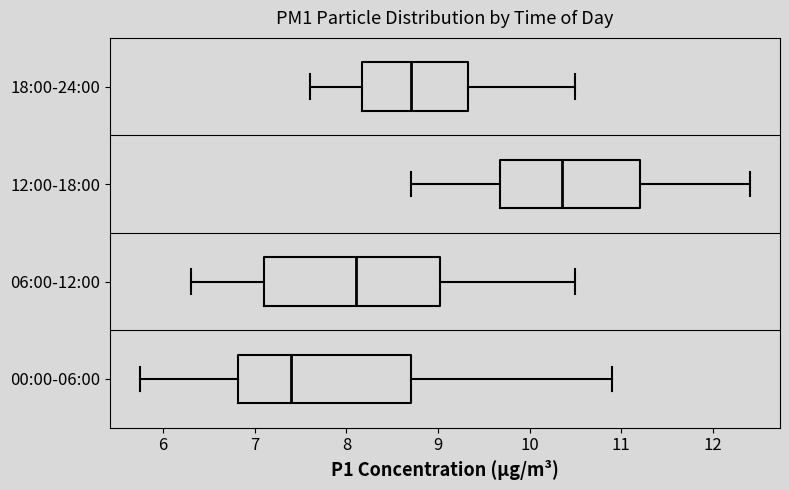

Reading bottom to top, read every box against the x-axis: the position of its median line, the range the box covers, and the ends of its whiskers. The values are not printed on the chart, so give them approximately, as read against the axis.

00:00-06:00: median 7.4, box 6.8 to 8.7, whiskers 5.8 to 10.9
06:00-12:00: median 8.1, box 7.1 to 9.0, whiskers 6.3 to 10.5
12:00-18:00: median 10.4, box 9.7 to 11.2, whiskers 8.7 to 12.4
18:00-24:00: median 8.7, box 8.2 to 9.3, whiskers 7.6 to 10.5